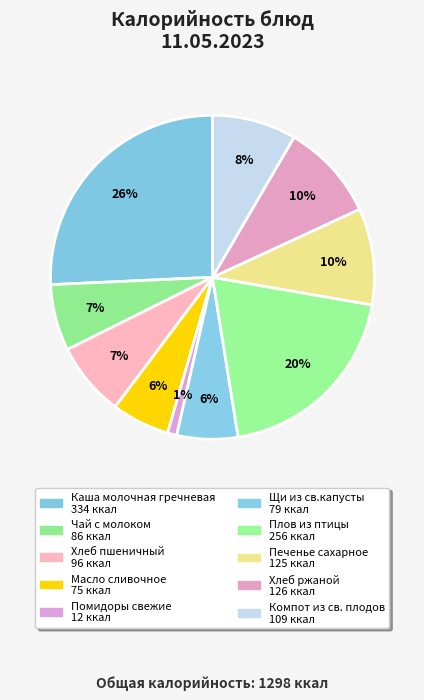

Is Плов из птицы the majority of the pie?

No